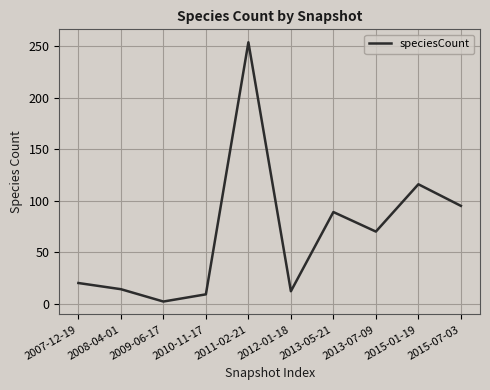

What position from the right is 2011-02-21?

6